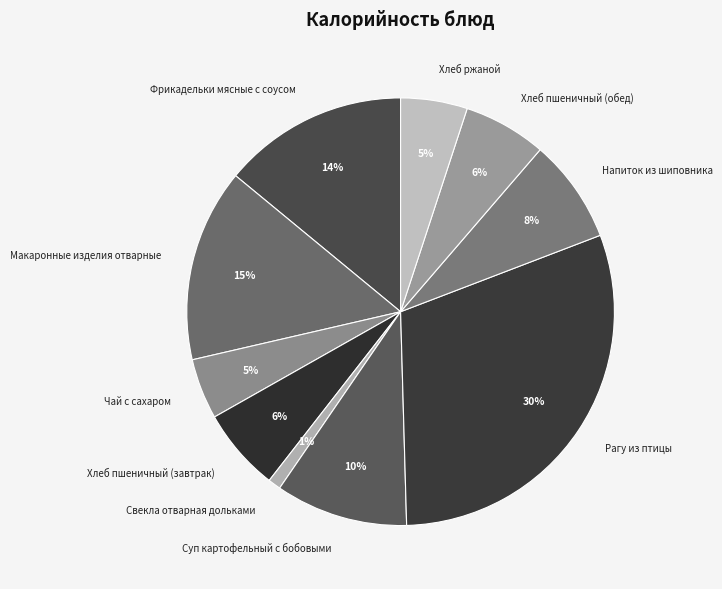

Between Свекла отварная дольками and Суп картофельный с бобовыми, which is larger?

Суп картофельный с бобовыми